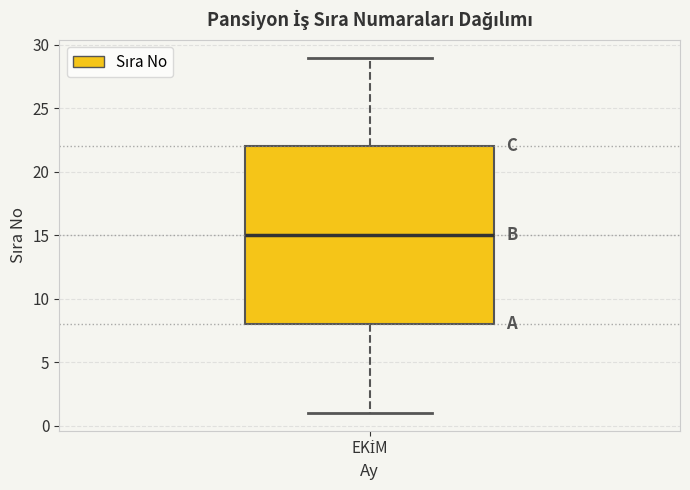

Transcribe this box plot: give where the median line is, the range the box spans, and where the two whiskers end, as read against the y-axis. The values are not printed on the chart, so give them approximately, as read against the axis.

median 15, box 8 to 22, whiskers 1 to 29